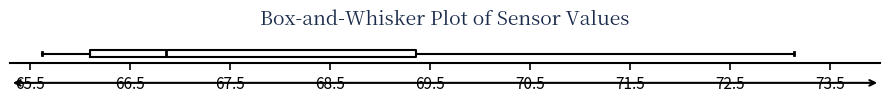

Where does the right whisker of the box end on the x-axis? The values are not printed on the chart, so give them approximately, as read against the axis.

73.1